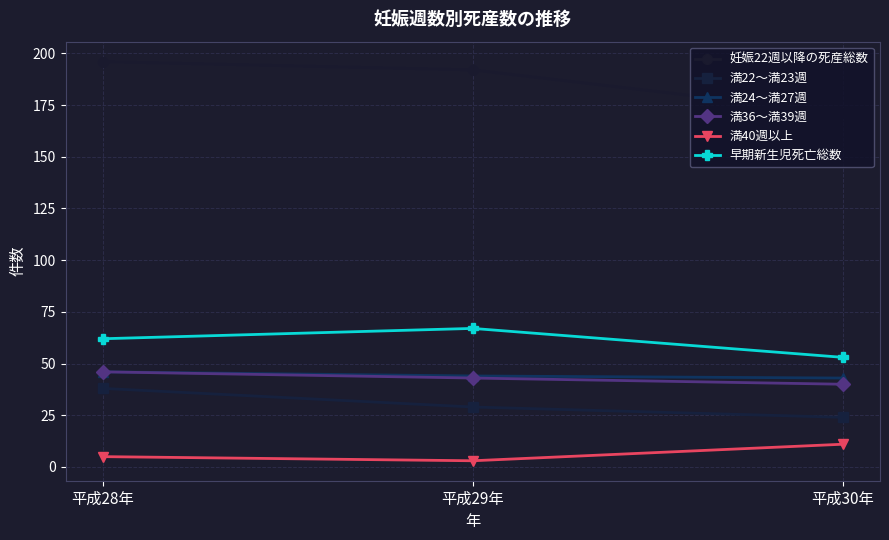

How many categories are shown in the chart?

3